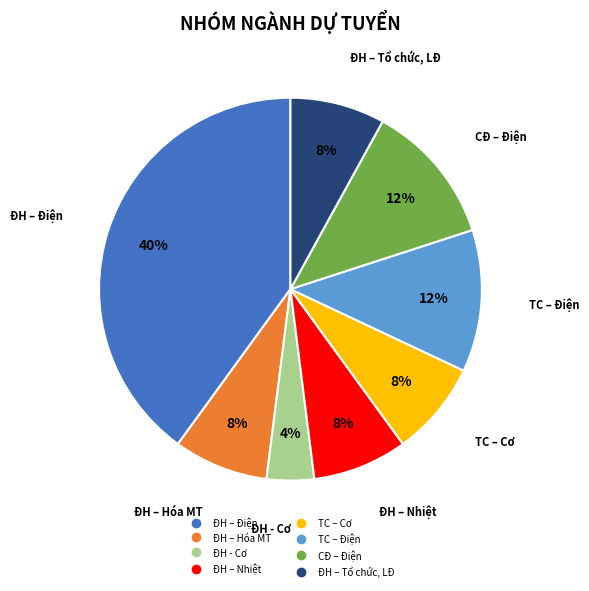

Combined, do CĐ – Điện and ĐH – Tổ chức, LĐ account for over 50%?

No